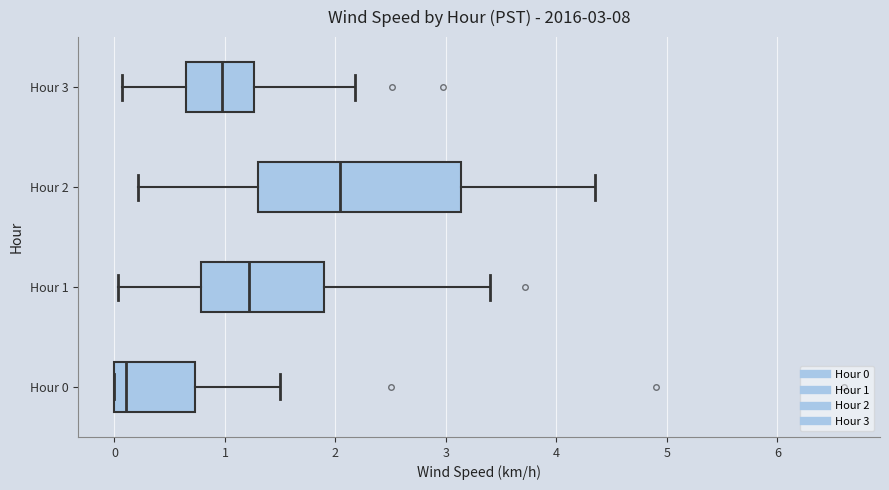

Which box's median line is the furthest to the right?

Hour 2